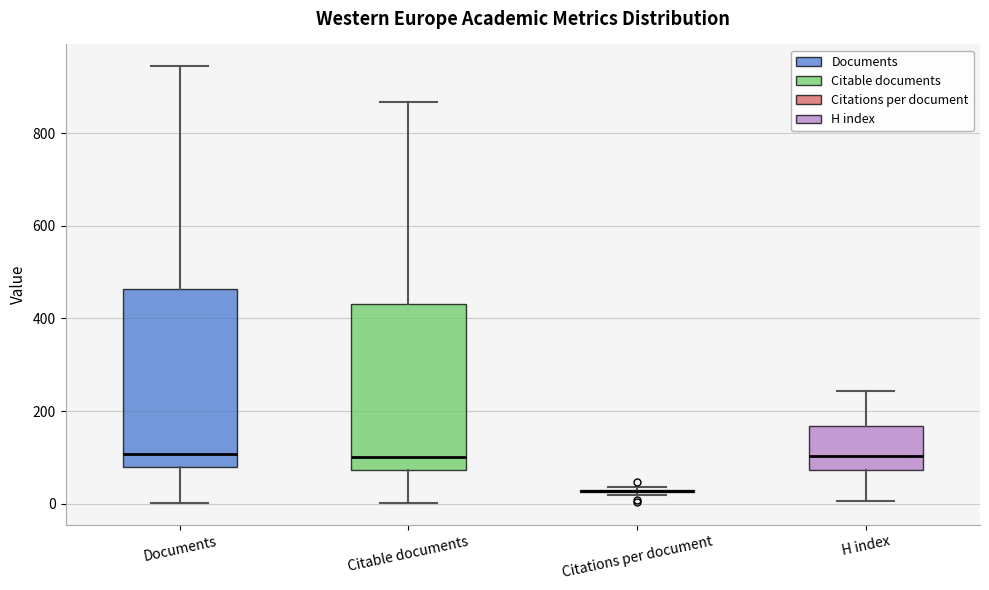

Comparing the boxes themselves (not the whiskers), which one is the tallest?

Documents